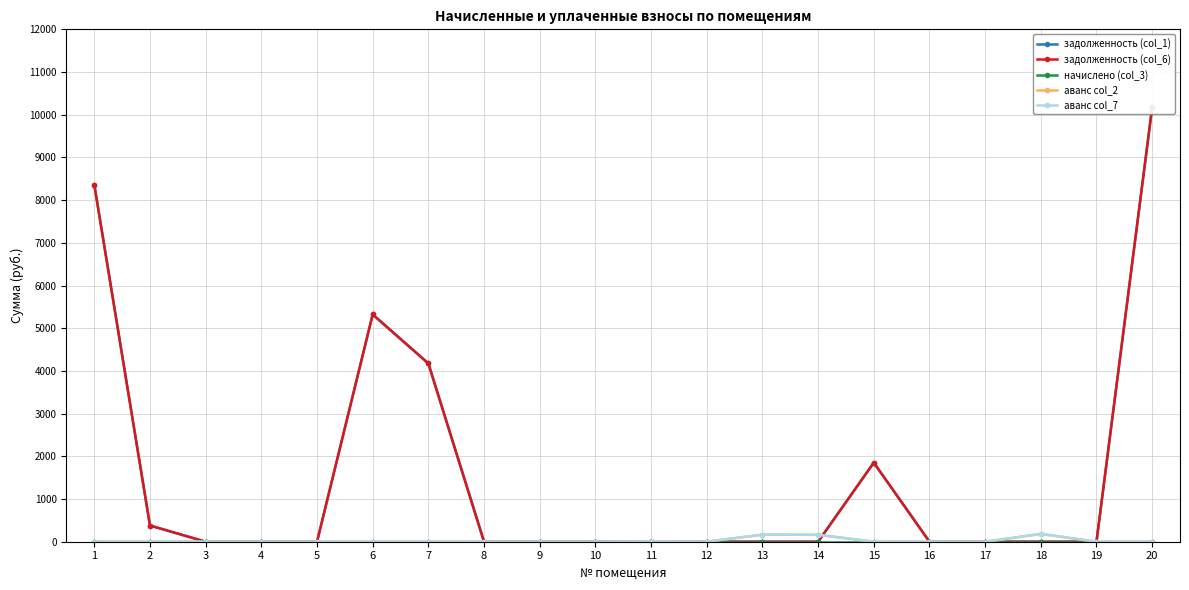

Reading left to right, extract all data points from this chart.

задолженность (col_1): 8359.8	379.4	0.0	0.0	0.0	5322.6	4174.8	0.0	0.0	0.0	0.0	0.0	0.0	0.0	1852.1	0.0	0.0	0.0	0.0	10170.9
задолженность (col_6): 8359.8	379.4	0.0	0.0	0.0	5322.6	4174.8	0.0	0.0	0.0	0.0	0.0	0.0	0.0	1852.1	0.0	0.0	0.0	0.0	10170.9
начислено (col_3): 0.0	0.0	0.0	0.0	0.0	0.0	0.0	0.0	0.0	0.0	0.0	0.0	0.0	0.0	0.0	0.0	0.0	0.0	0.0	0.0
аванс col_2: 0.0	0.0	0.8	0.4	0.5	0.0	0.0	0.1	1.0	0.0	8.4	0.9	165.7	161.7	0.0	1.0	0.0	182.3	0.3	0.0
аванс col_7: 0.0	0.0	0.8	0.4	0.5	0.0	0.0	0.1	1.0	0.0	8.4	0.9	165.7	161.7	0.0	1.0	0.0	182.3	0.3	0.0